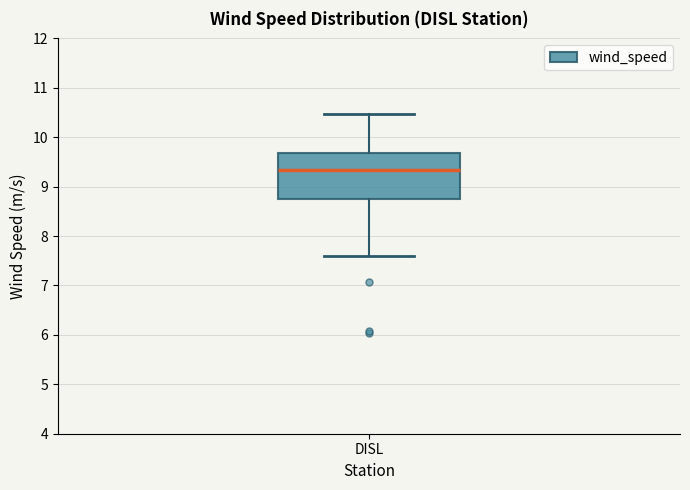

Transcribe this box plot: give where the median line is, the range the box spans, and where the two whiskers end, as read against the y-axis. The values are not printed on the chart, so give them approximately, as read against the axis.

median 9.3, box 8.7 to 9.7, whiskers 7.6 to 10.5